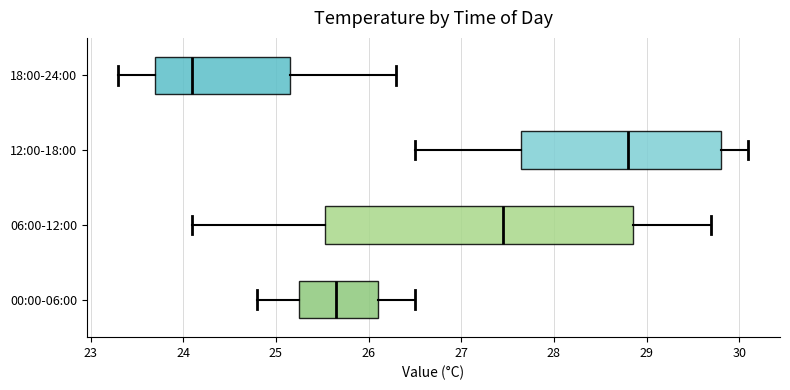

Comparing the boxes themselves (not the whiskers), which one is the widest?

06:00-12:00